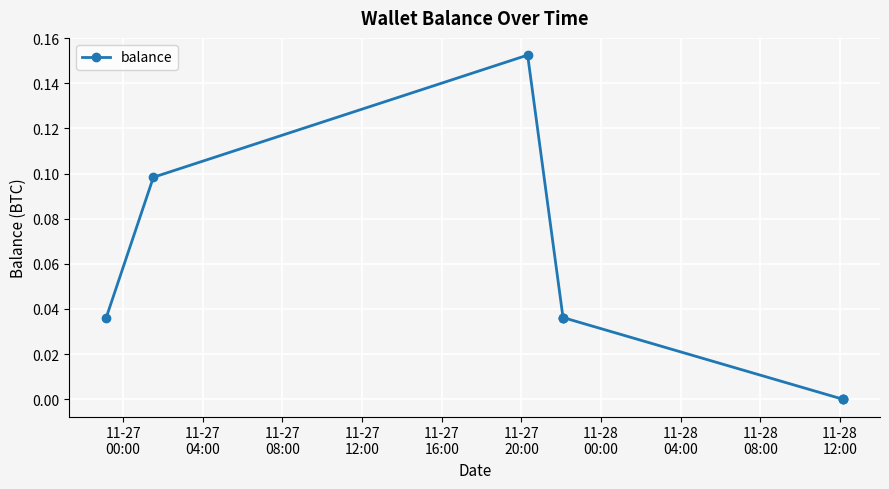

True or false: there are more than 0 points higher than both neighbors.

True